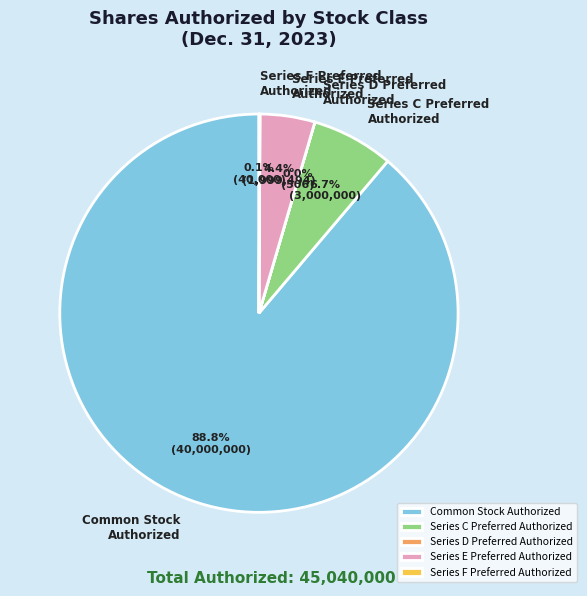

Which category has the biggest portion of the pie?

Common Stock Authorized